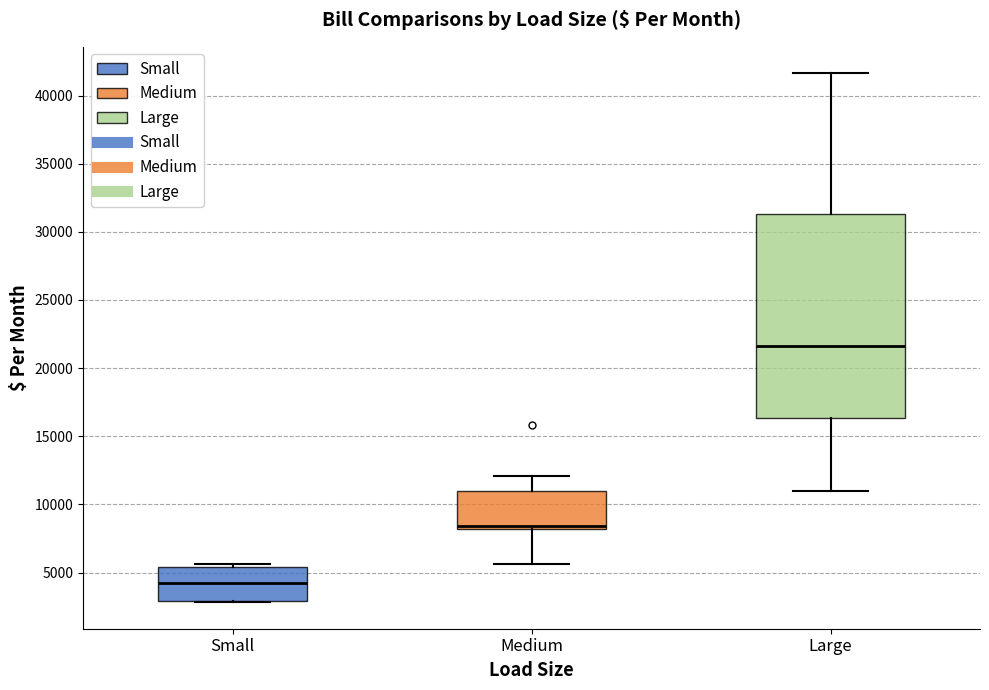

Reading left to right, transcribe this box plot: for each box, give where its median line is, the range the box spans, and where its two whiskers end, as read against the y-axis. The values are not printed on the chart, so give them approximately, as read against the axis.

Small: median 4000, box 3000 to 5500, whiskers 3000 to 5500 (just above the box's upper edge)
Medium: median 8500, box 8000 to 11000, whiskers 5500 to 12000
Large: median 21500, box 16500 to 31500, whiskers 11000 to 41500